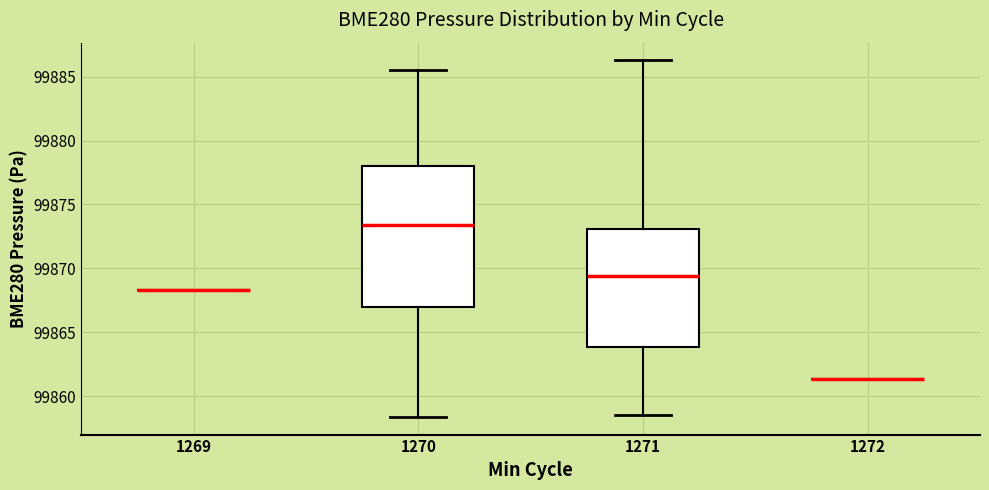

Reading left to right, read every box against the y-axis: the position of its median line, the range the box covers, and the ends of its whiskers. The values are not printed on the chart, so give them approximately, as read against the axis.

1269: box collapsed to a line at 99868.5, whiskers 99868.5 to 99868.5
1270: median 99873.5, box 99867.0 to 99878.0, whiskers 99858.5 to 99885.5
1271: median 99869.5, box 99864.0 to 99873.0, whiskers 99858.5 to 99886.5
1272: box collapsed to a line at 99861.5, whiskers 99861.5 to 99861.5